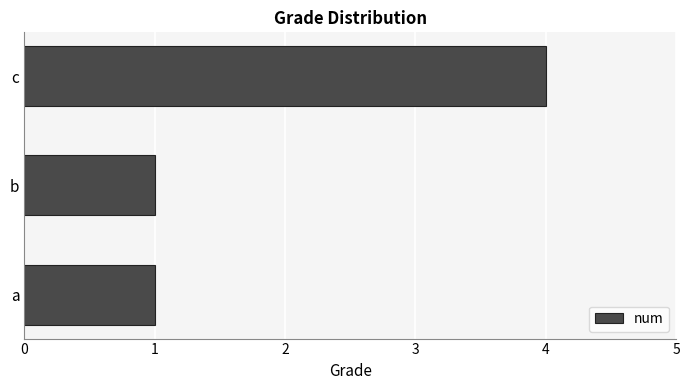

Which has a higher value, a or c?

c